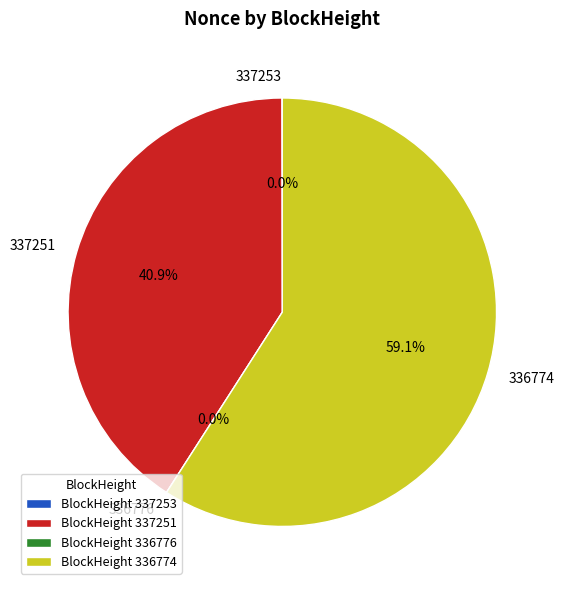

To the nearest percent, what is the difference between the 336776 and 336774 slice percentages?

59%